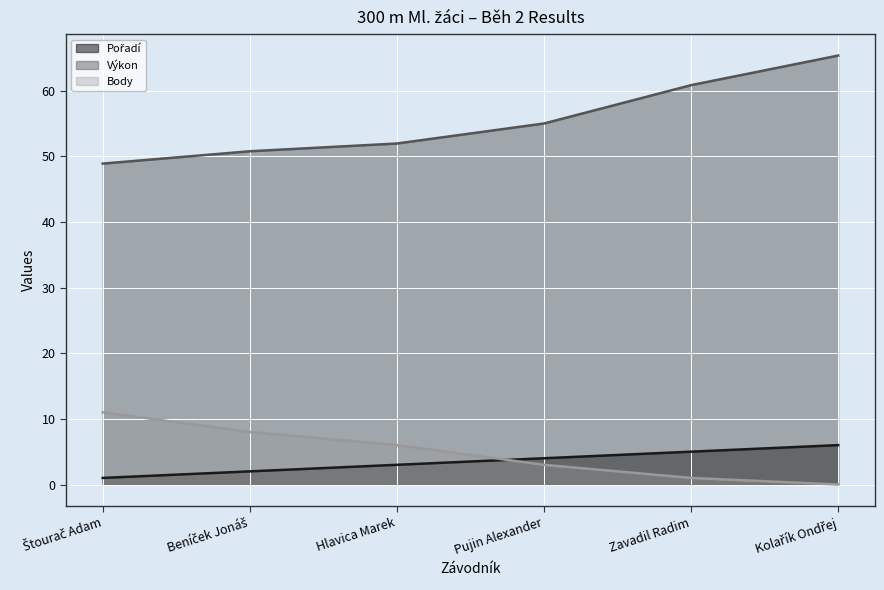

What is the average value of the Výkon (line) series?

55.5